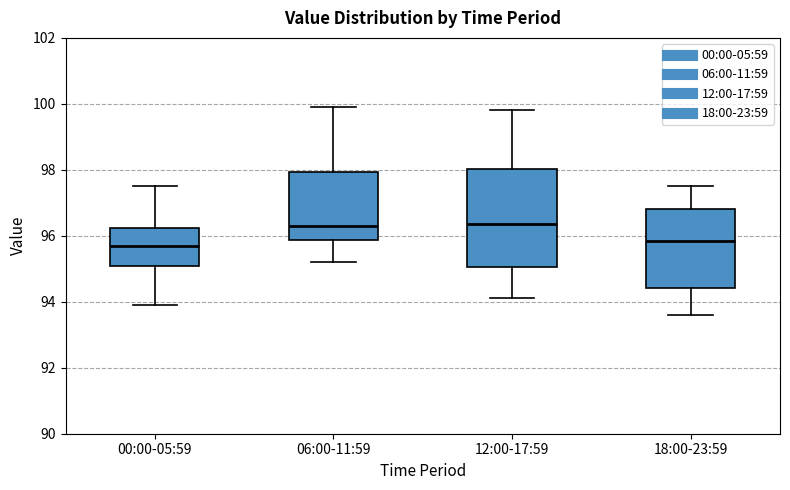

Where does the lower whisker of the box for 06:00-11:59 end on the y-axis? The values are not printed on the chart, so give them approximately, as read against the axis.

95.2